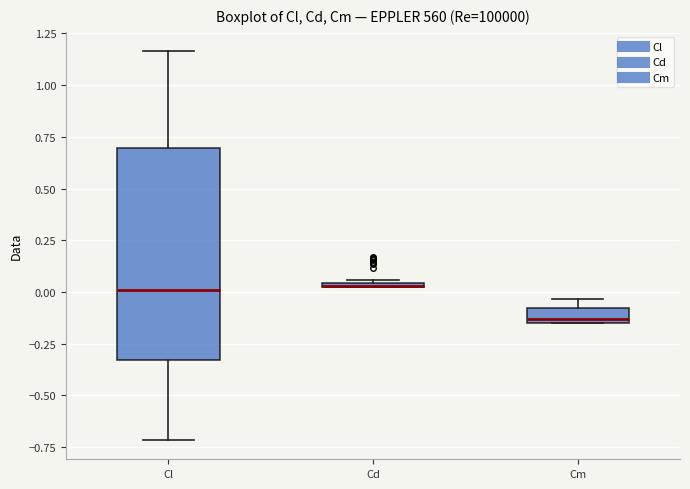

Where is the upper edge of the box for Cd on the y-axis? The values are not printed on the chart, so give them approximately, as read against the axis.

0.05